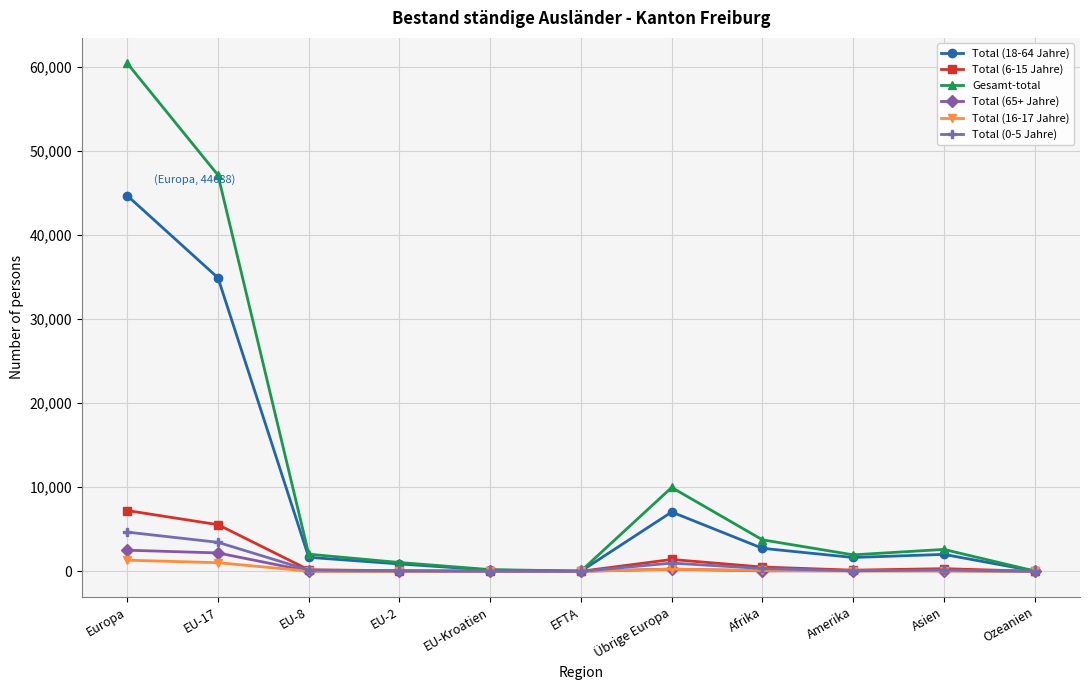

What is the difference between the maximum and second lowest values in the Gesamt-total series?

60388